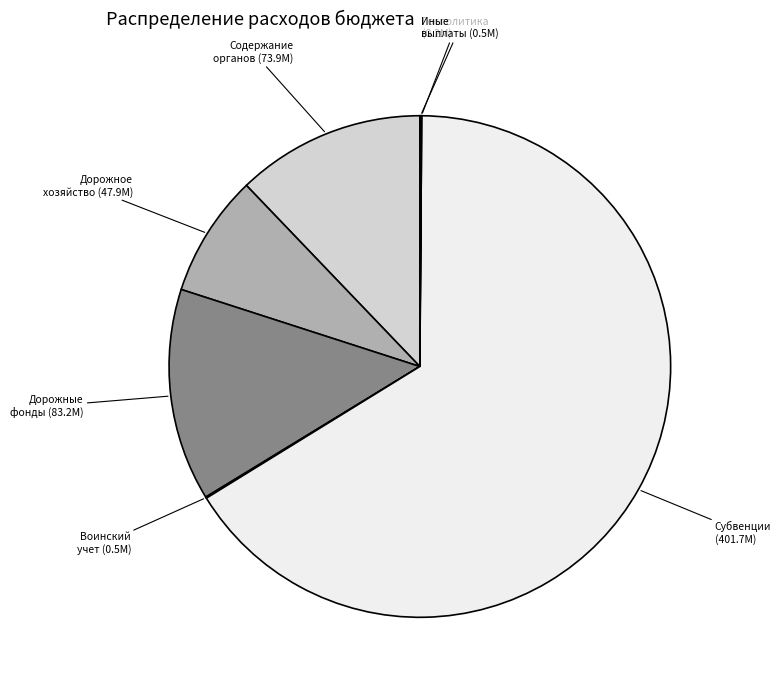

How many slices are in this pie chart?

7